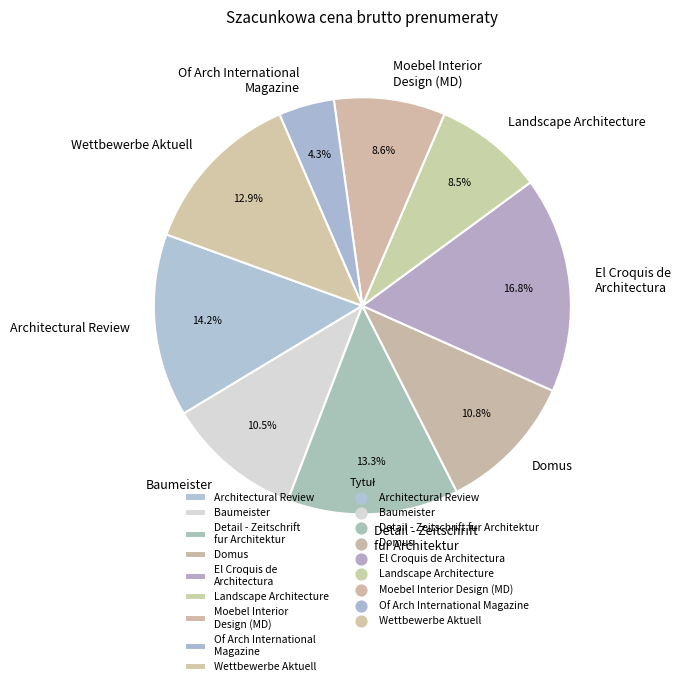

To the nearest percent, what portion does Domus represent?

11%